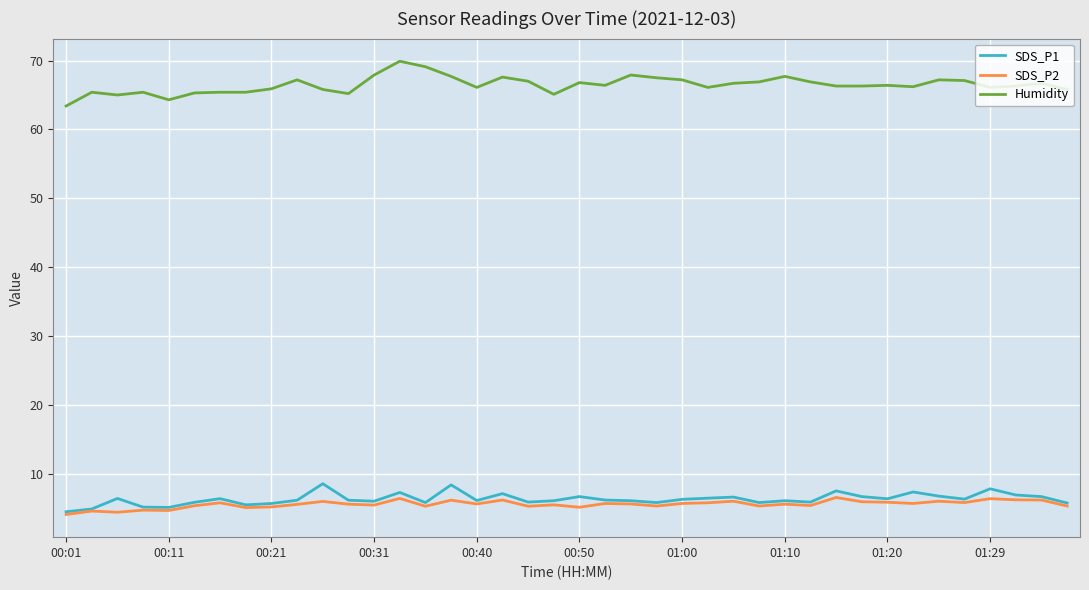

What is the lowest value of the SDS_P2 series?

4.1